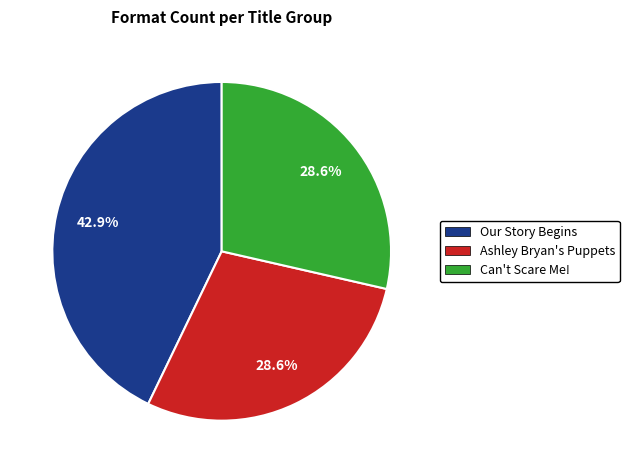

What portion of the pie excludes Can't Scare Me!?

71.4%